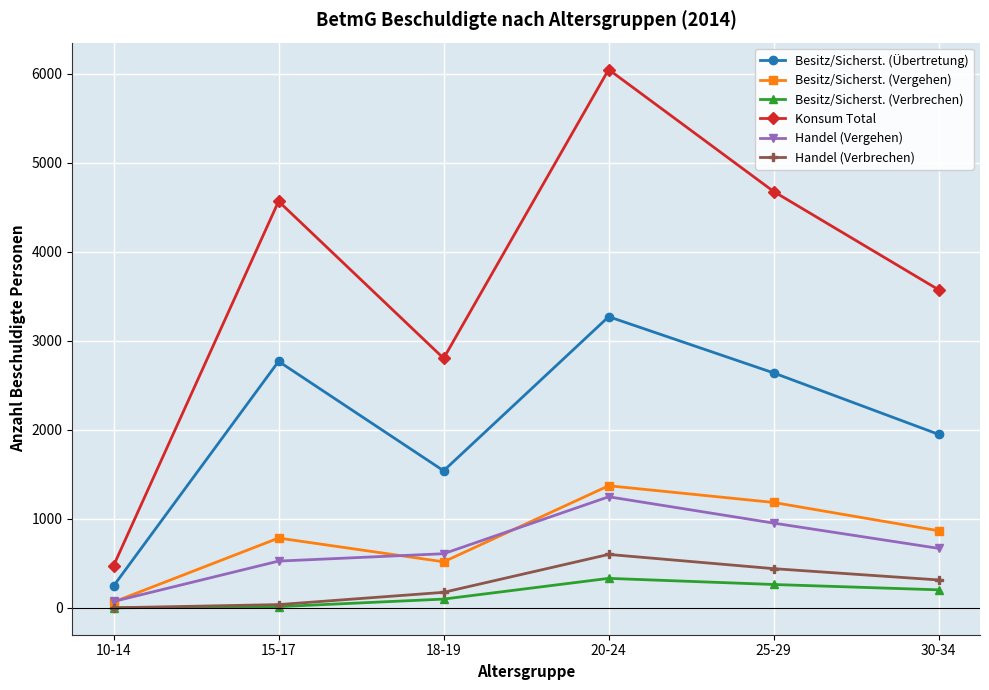

Does the chart display data point markers on the line(s)?

Yes